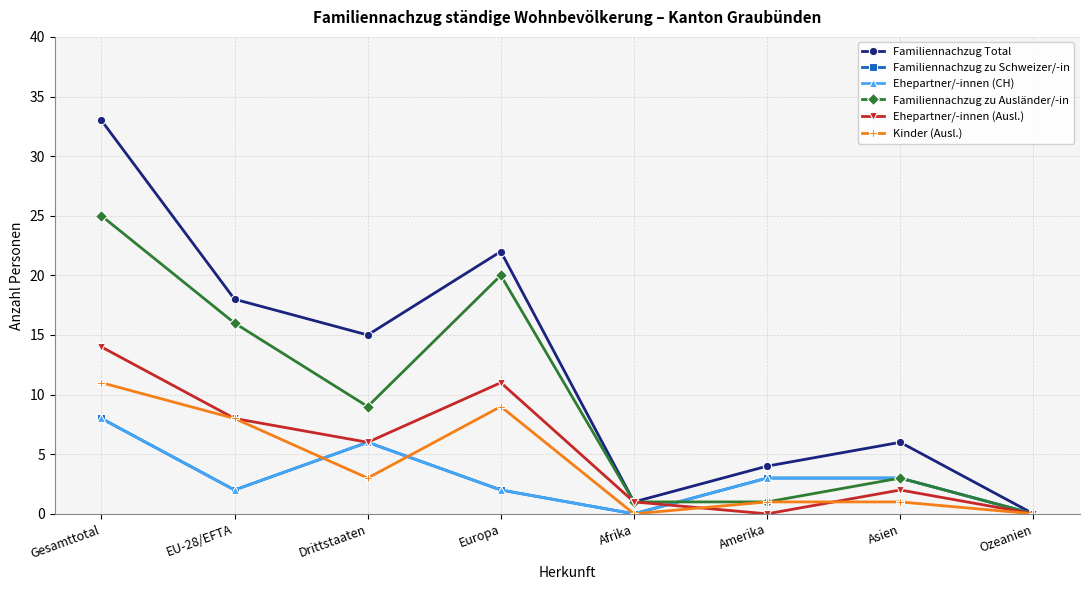

The Kinder (Ausl.) series shows 8 at EU-28/EFTA. True or false?

True